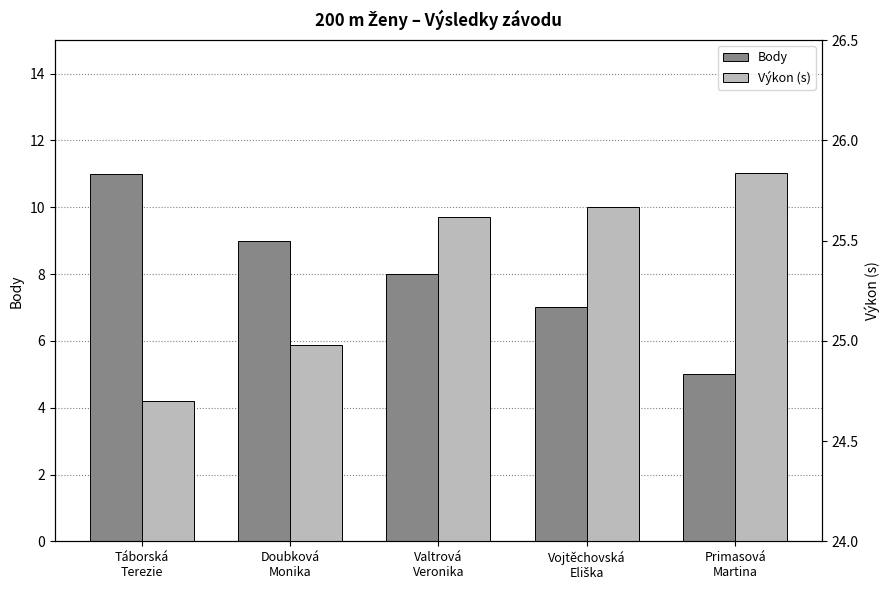

What is the label of the 1st bar from the right?

Primasová
Martina